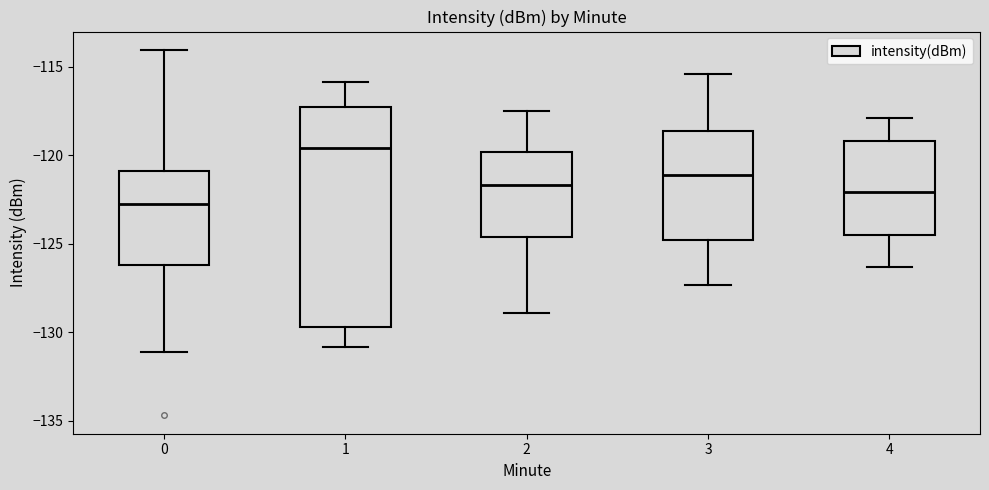

Reading left to right, read every box against the y-axis: the position of its median line, the range the box covers, and the ends of its whiskers. The values are not printed on the chart, so give them approximately, as read against the axis.

0: median -122.5, box -126.0 to -121.0, whiskers -131.0 to -114.0
1: median -119.5, box -129.5 to -117.5, whiskers -131.0 to -116.0
2: median -121.5, box -124.5 to -120.0, whiskers -129.0 to -117.5
3: median -121.0, box -125.0 to -118.5, whiskers -127.5 to -115.5
4: median -122.0, box -124.5 to -119.0, whiskers -126.5 to -118.0